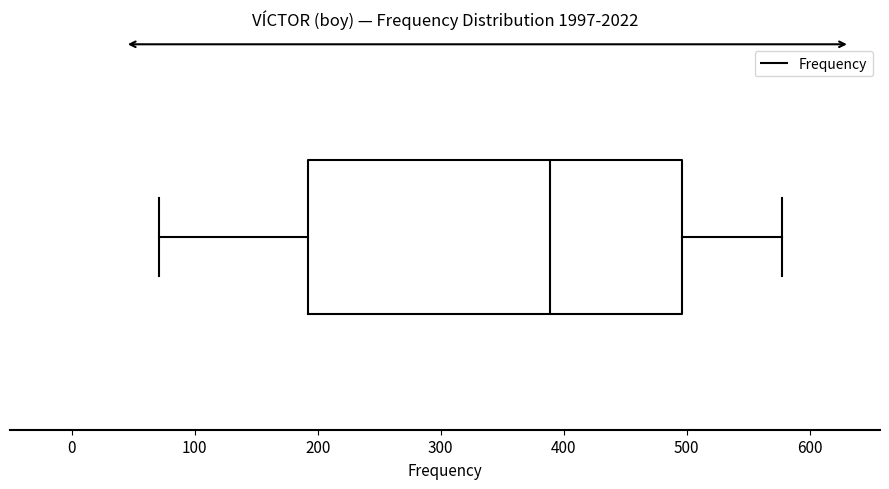

Read this box plot against the x-axis: the position of the median line, the range covered by the box, and the ends of both whiskers. The values are not printed on the chart, so give them approximately, as read against the axis.

median 390, box 190 to 500, whiskers 70 to 580